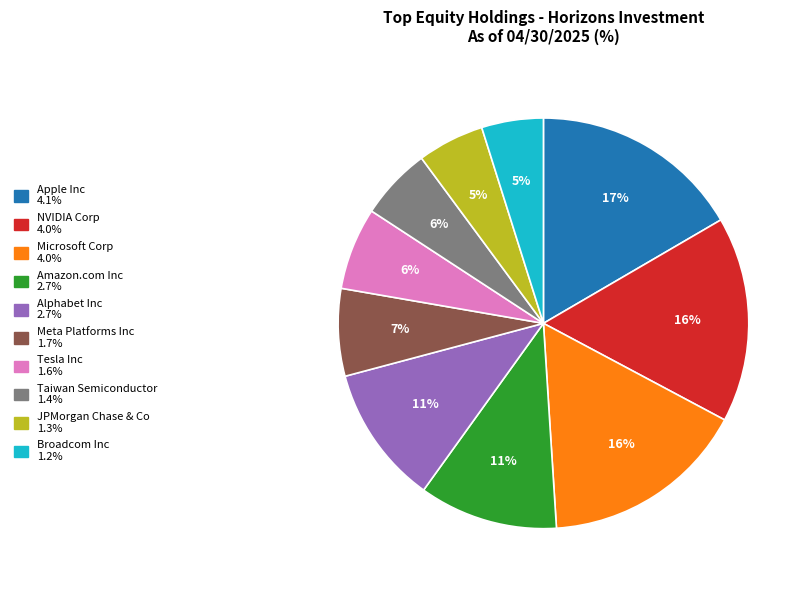

To the nearest percent, what is the difference between the largest and smallest slice percentages?

12%